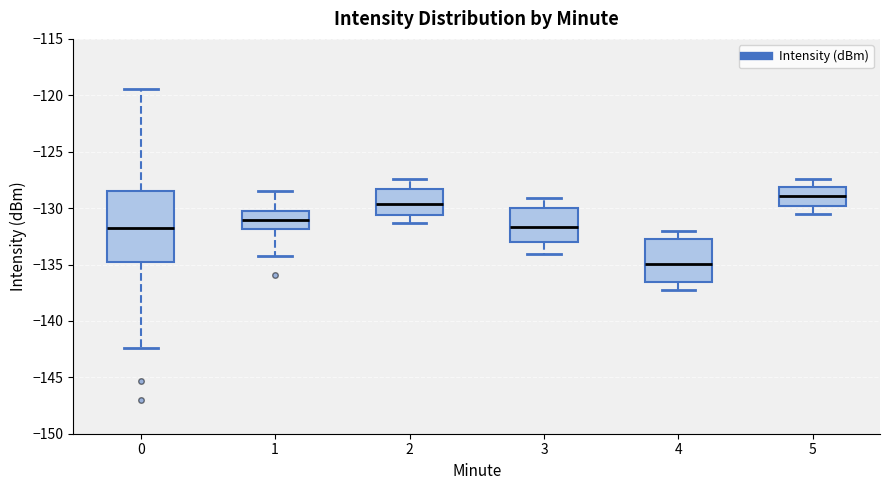

Which box has the lowest median line?

4